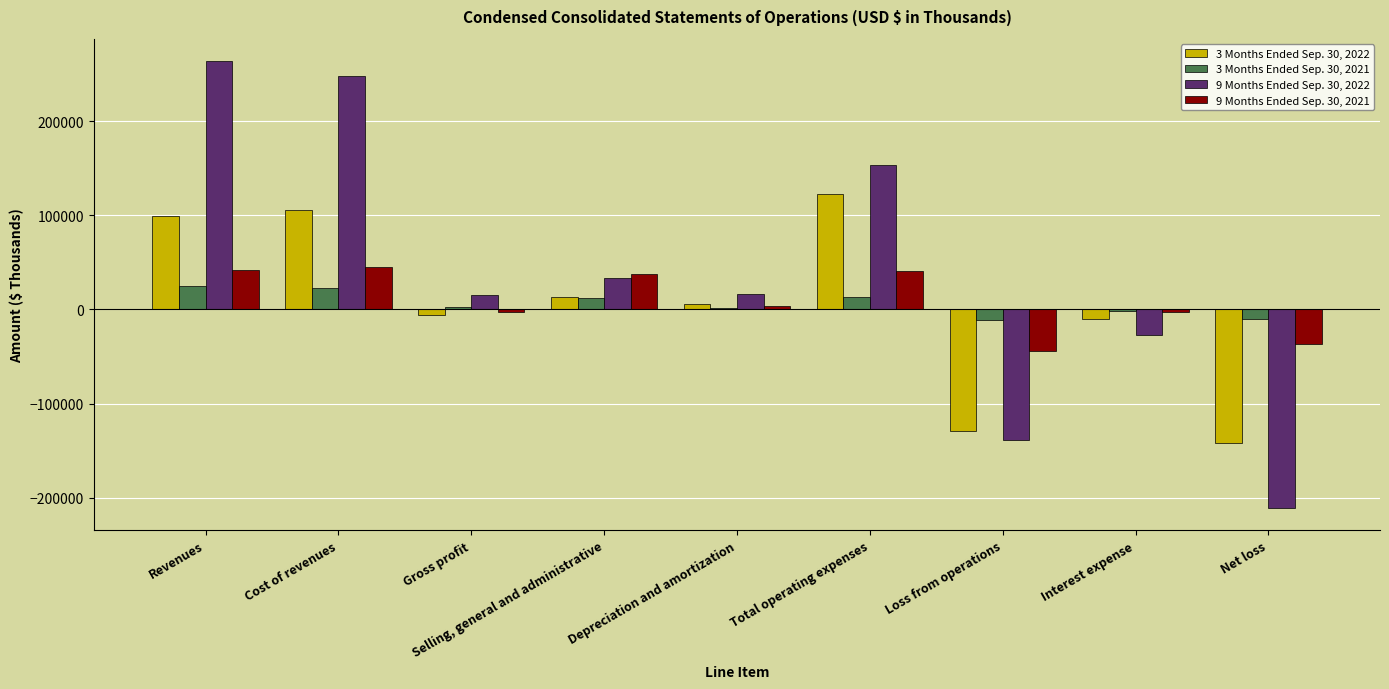

Which category has the highest value in the 3 Months Ended Sep. 30, 2022 series?

Total operating expenses